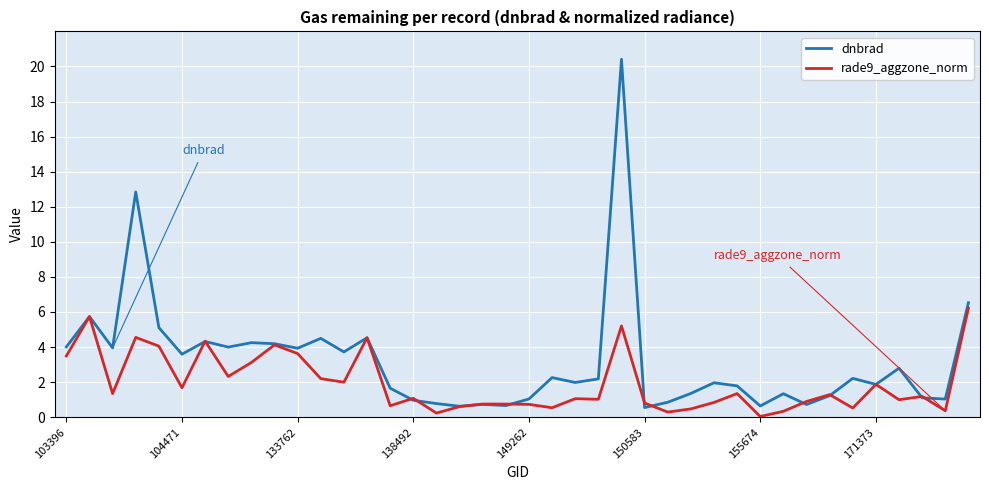

Which series has the largest total across all categories?

dnbrad